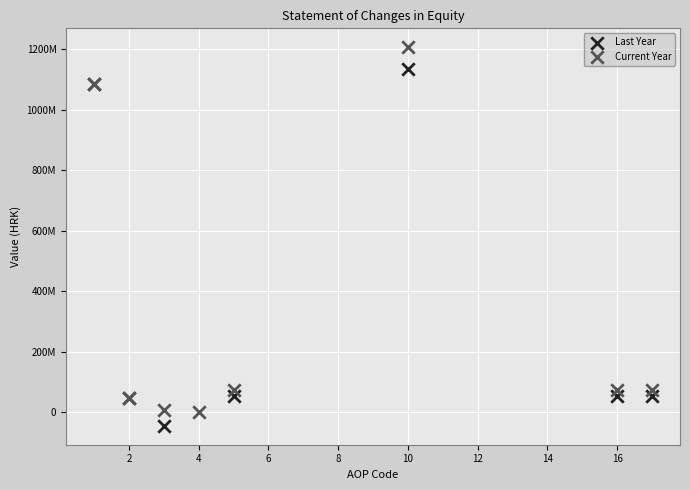

Which series has the largest Y range (max minus min)?

Current Year